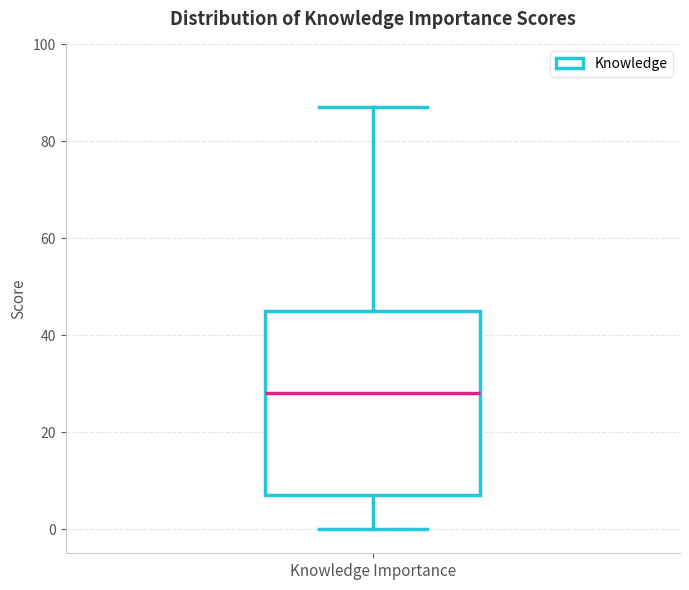

Read this box plot against the y-axis: the position of the median line, the range covered by the box, and the ends of both whiskers. The values are not printed on the chart, so give them approximately, as read against the axis.

median 28, box 8 to 46, whiskers 0 to 88